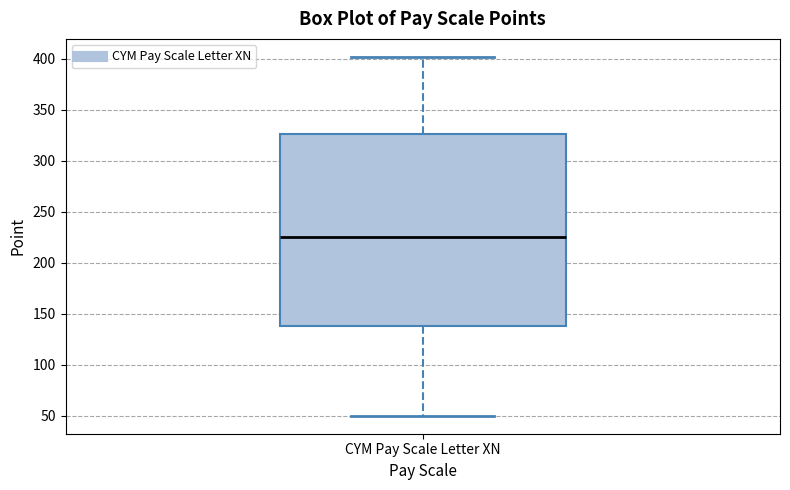

Where is the lower edge of the box for CYM Pay Scale Letter XN on the y-axis? The values are not printed on the chart, so give them approximately, as read against the axis.

140